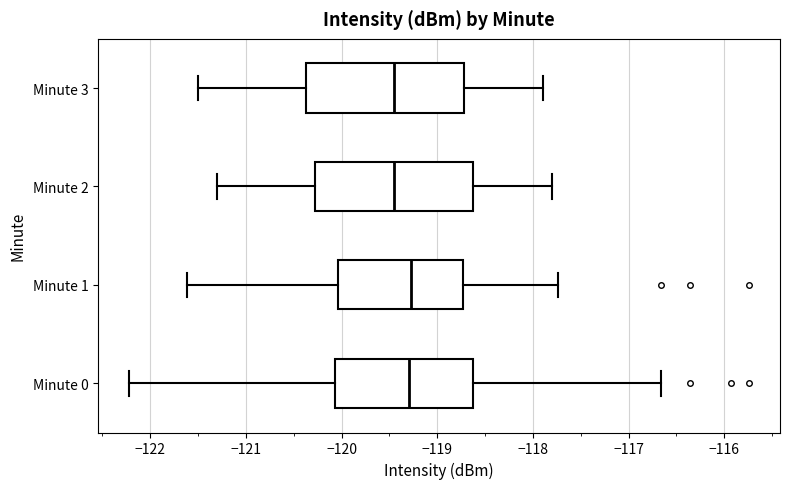

Where does the left whisker of the box for Minute 2 end on the x-axis? The values are not printed on the chart, so give them approximately, as read against the axis.

-121.3